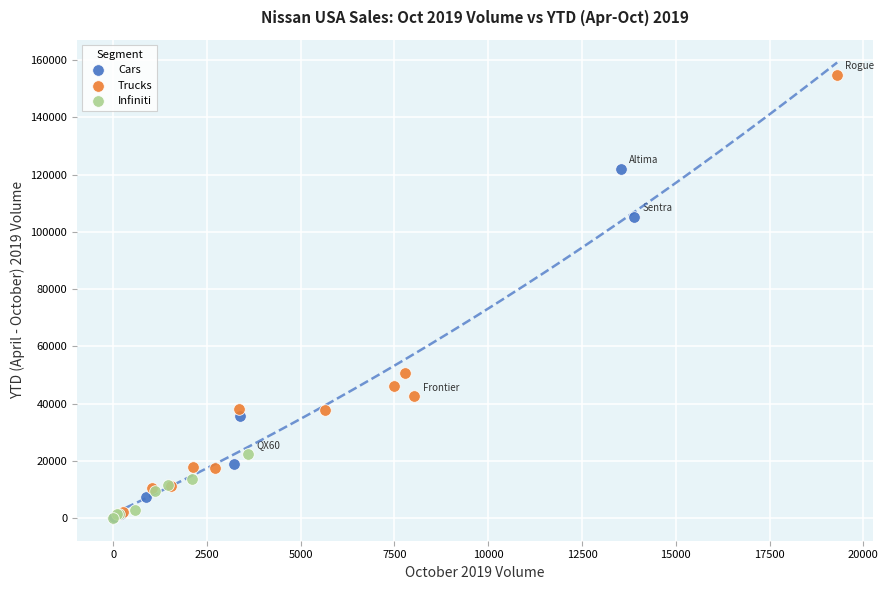

Which series reaches the maximum Y coordinate?

Trucks